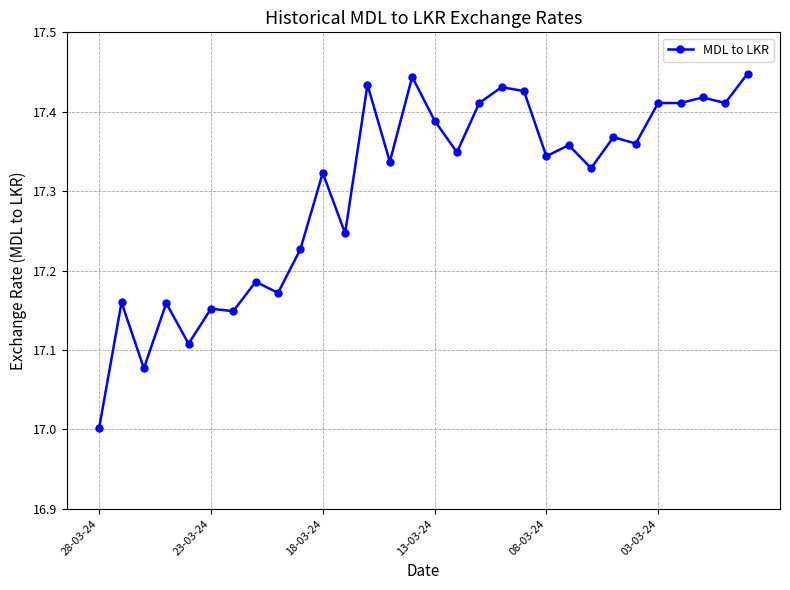

True or false: there are more than 0 points higher than both neighbors.

True